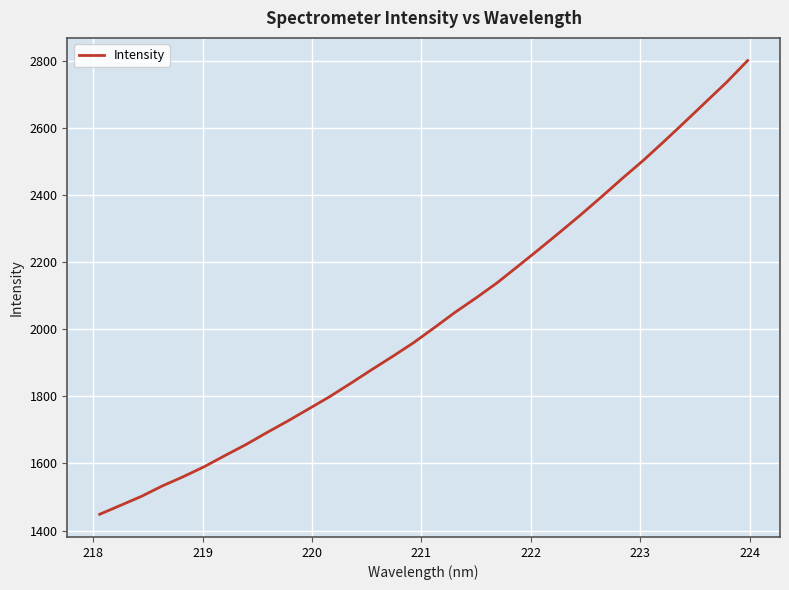

What is the difference between the maximum and minimum values?

1351.5